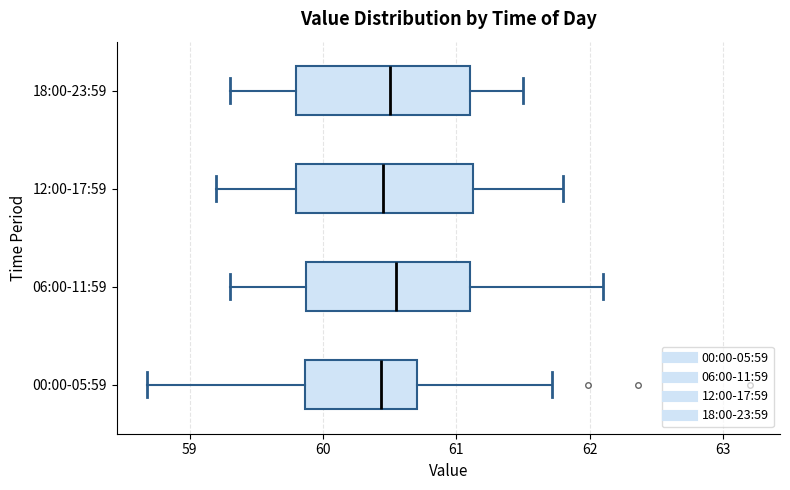

Reading bottom to top, read every box against the x-axis: the position of its median line, the range the box covers, and the ends of its whiskers. The values are not printed on the chart, so give them approximately, as read against the axis.

00:00-05:59: median 60.4, box 59.9 to 60.7, whiskers 58.7 to 61.7
06:00-11:59: median 60.6, box 59.9 to 61.1, whiskers 59.3 to 62.1
12:00-17:59: median 60.5, box 59.8 to 61.1, whiskers 59.2 to 61.8
18:00-23:59: median 60.5, box 59.8 to 61.1, whiskers 59.3 to 61.5